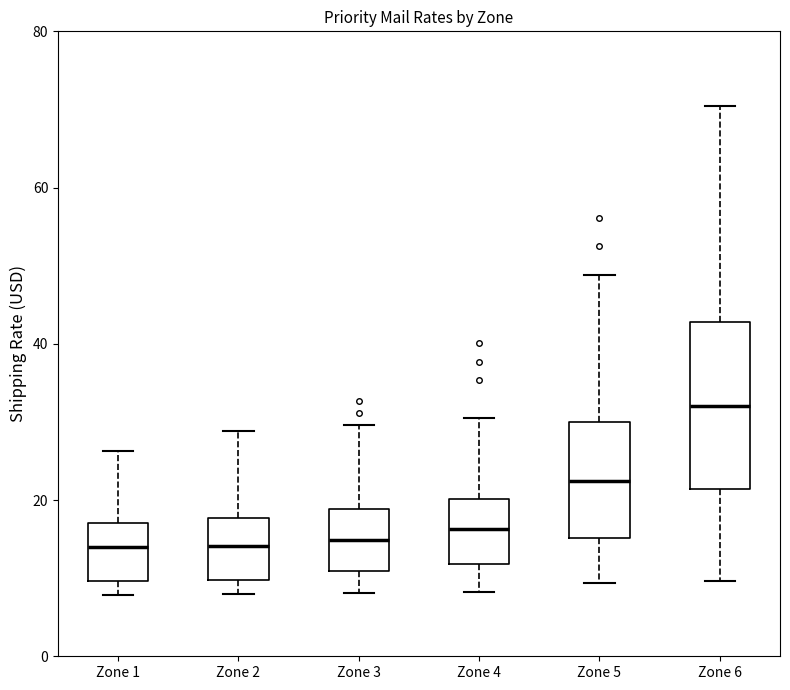

Which box is the tallest, from its lower edge to its upper edge?

Zone 6